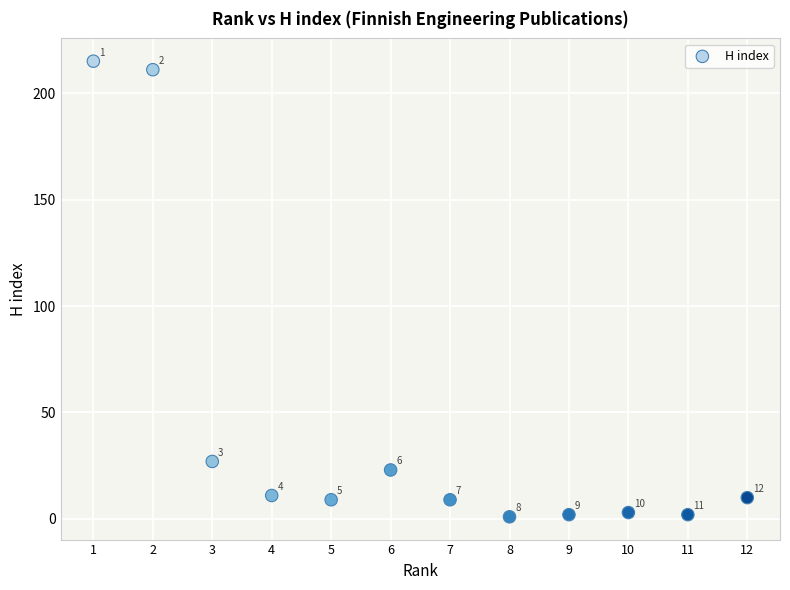

What is the average Y value?

44